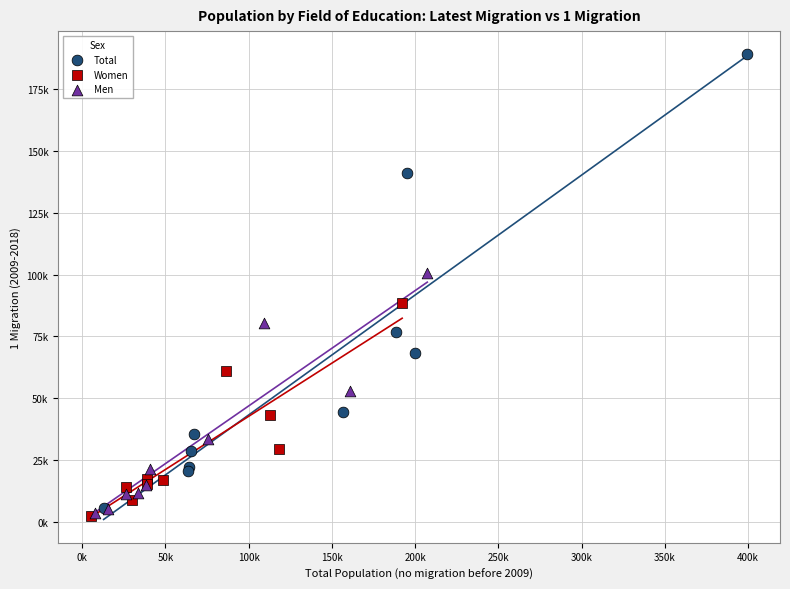

What are all the series names shown in the legend?

Total, Women, Men